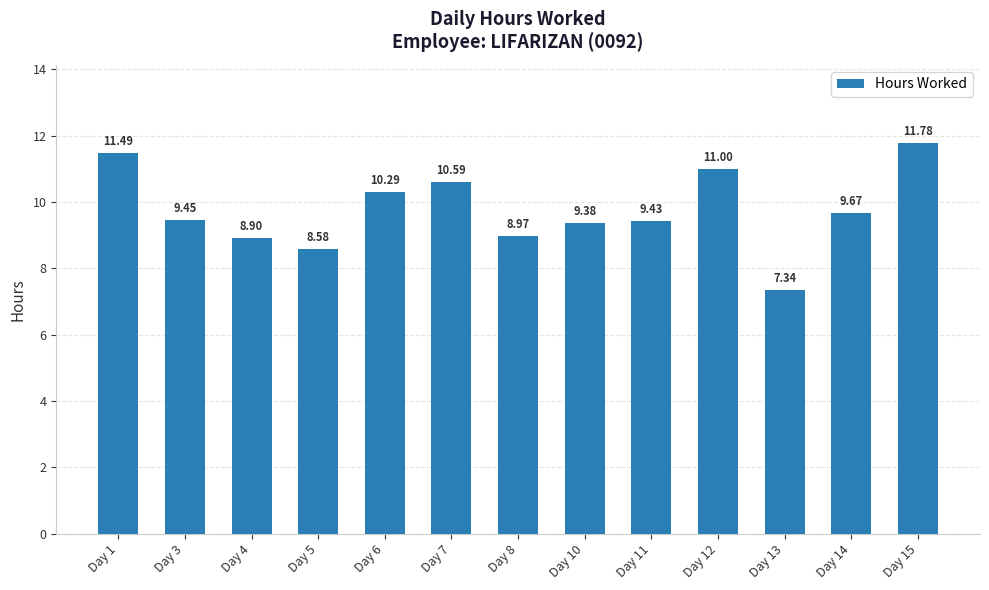

The value at Day 6 is 10.3. True or false?

True